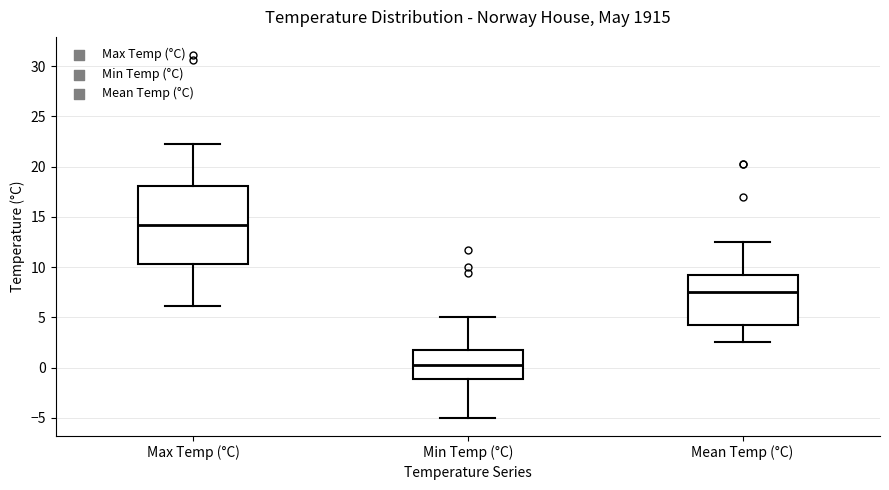

Reading left to right, read every box against the y-axis: the position of its median line, the range the box covers, and the ends of its whiskers. The values are not printed on the chart, so give them approximately, as read against the axis.

Max Temp (°C): median 14.0, box 10.5 to 18.0, whiskers 6.0 to 22.0
Min Temp (°C): median 0.5, box -1.0 to 1.5, whiskers -5.0 to 5.0
Mean Temp (°C): median 7.5, box 4.5 to 9.0, whiskers 2.5 to 12.5